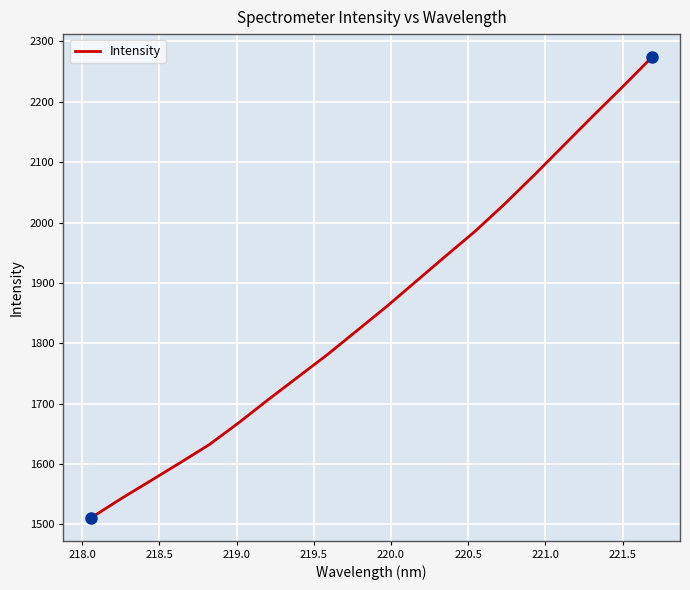

What is the difference between the maximum and minimum values?

762.6